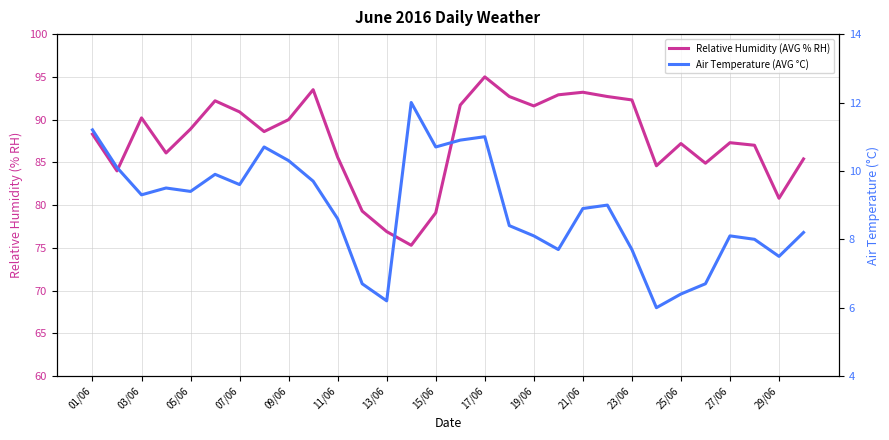

At how many categories does at least one series exceed 8?

30